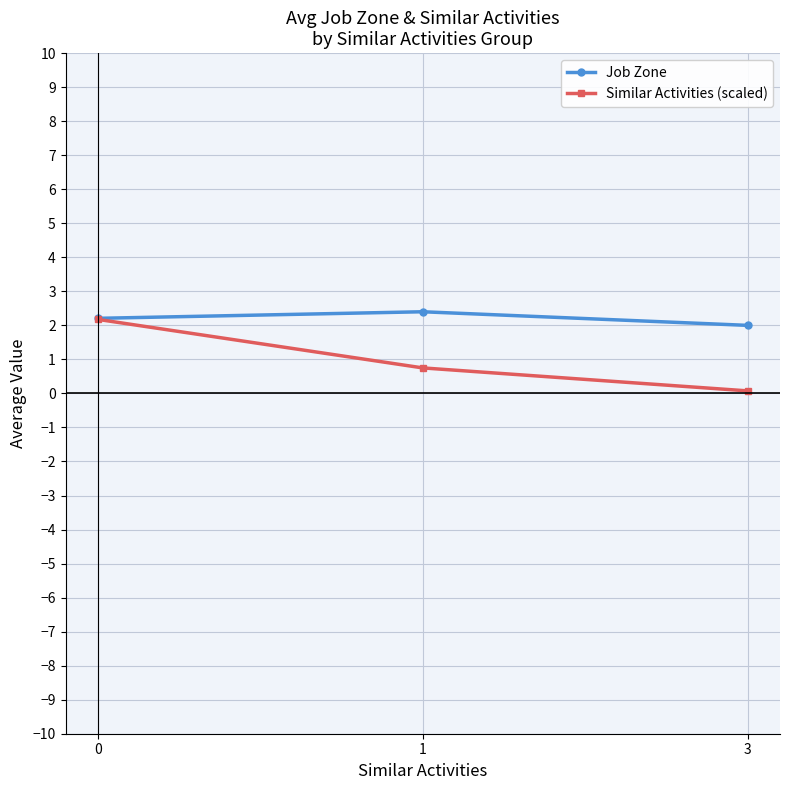

Is the value of Similar Activities (scaled) at 1 greater than the value of Job Zone at 0?

No